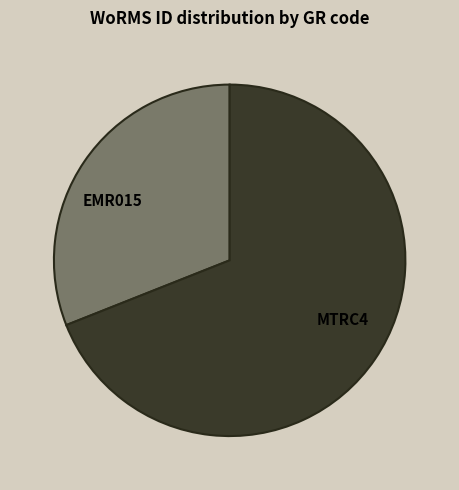

Combined, do MTRC4 and EMR015 account for over 50%?

Yes